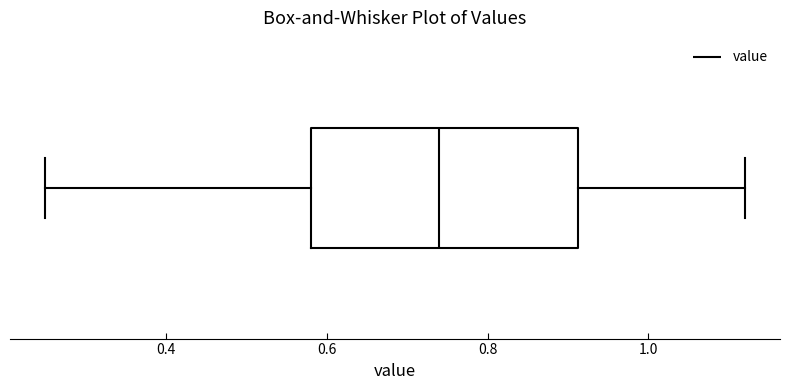

Read this box plot against the x-axis: the position of the median line, the range covered by the box, and the ends of both whiskers. The values are not printed on the chart, so give them approximately, as read against the axis.

median 0.74, box 0.58 to 0.92, whiskers 0.26 to 1.12